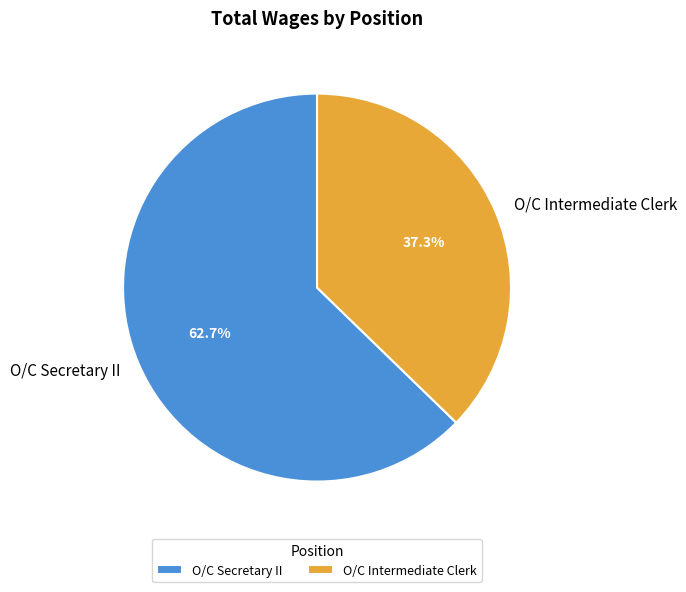

Approximately how many times larger is the value at O/C Intermediate Clerk compared to O/C Secretary II?

0.6